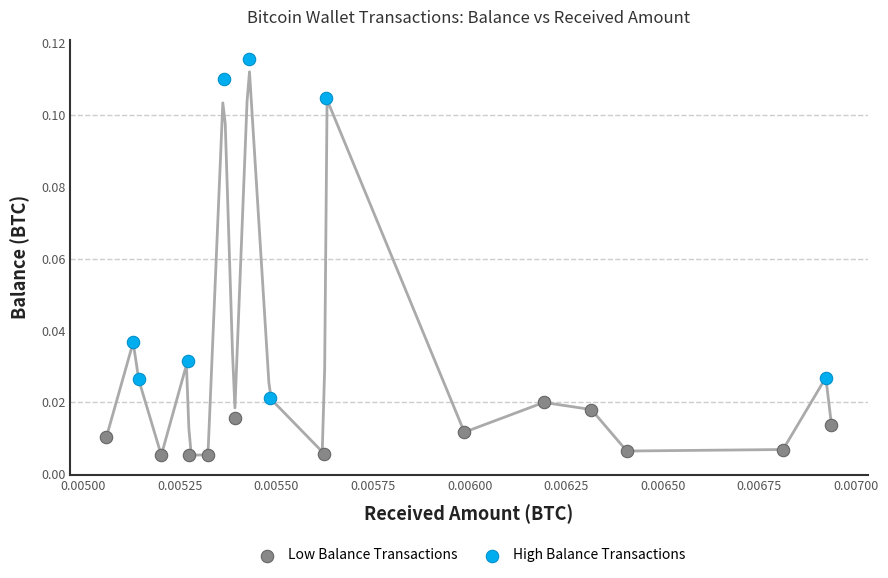

Which series has the widest spread of Y values?

High Balance Transactions